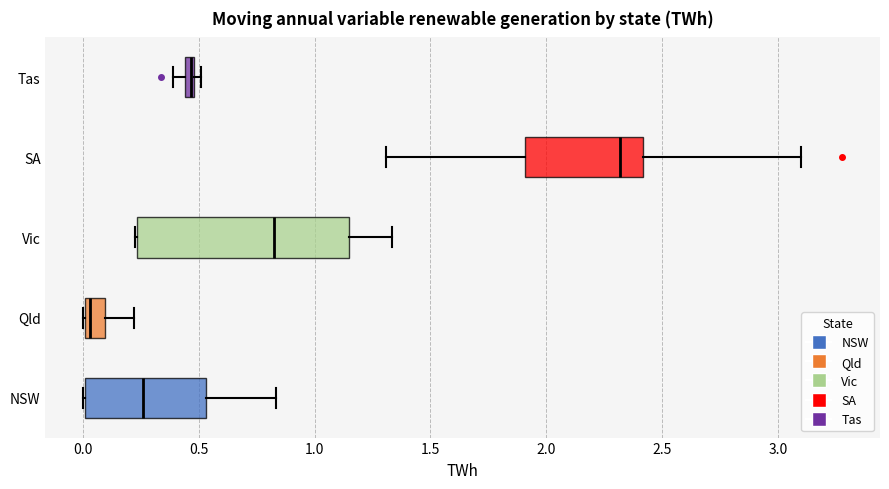

Which box is the widest, from its left edge to its right edge?

Vic